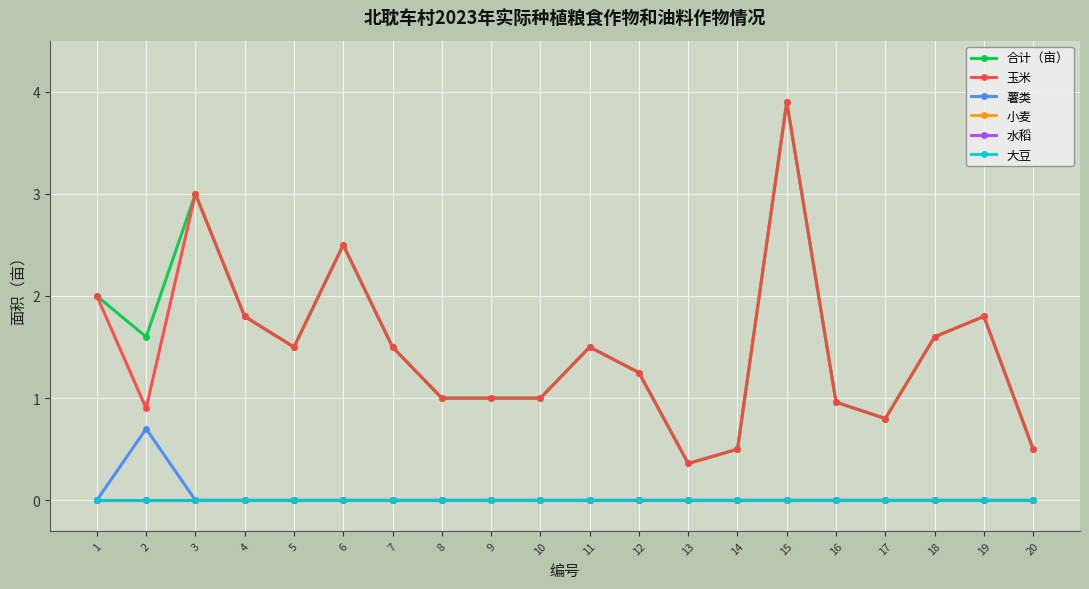

List the labels in order of 小麦 value, largest first.

1, 2, 3, 4, 5, 6, 7, 8, 9, 10, 11, 12, 13, 14, 15, 16, 17, 18, 19, 20